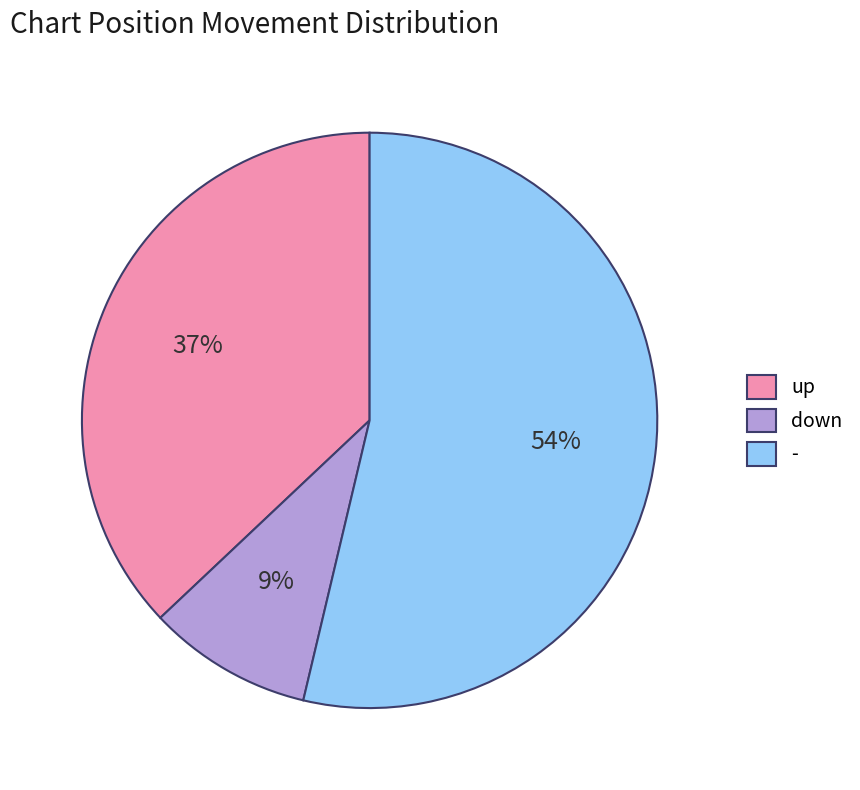

Is there any slice that represents more than half of the pie?

Yes